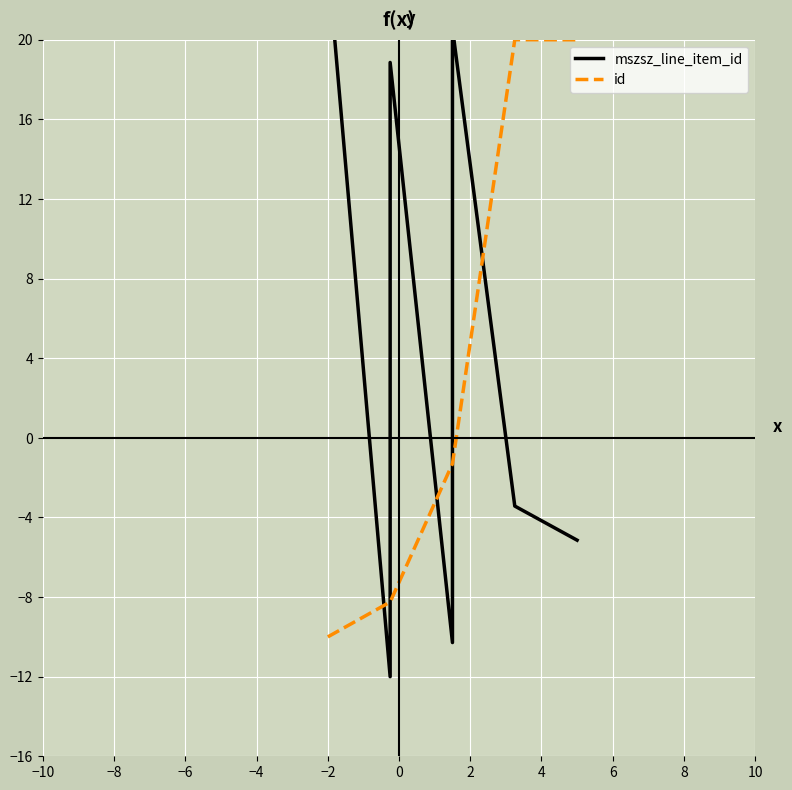

Does the chart display data point markers on the line(s)?

No